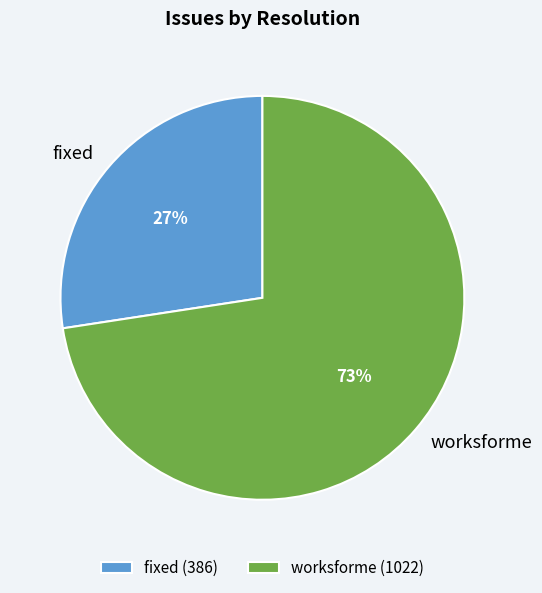

Between fixed and worksforme, which is larger?

worksforme